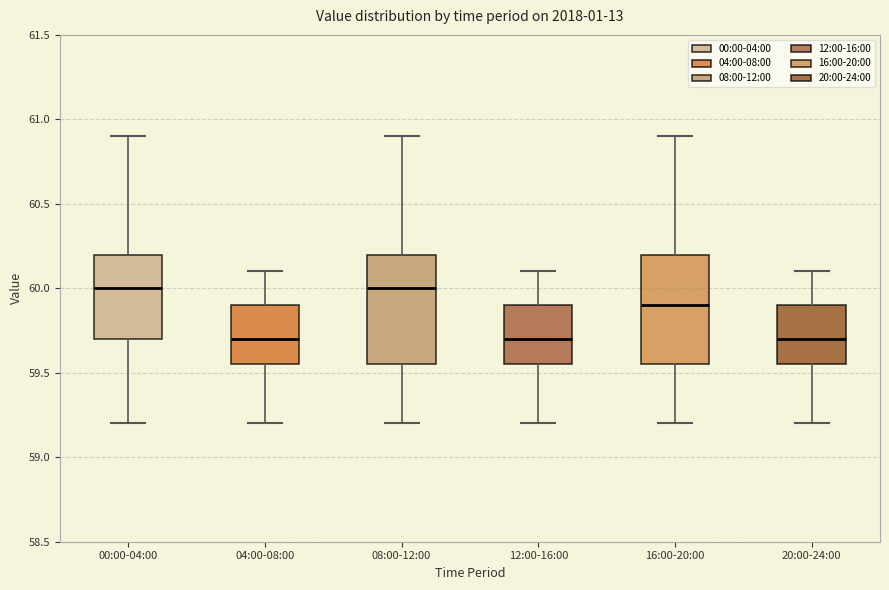

Reading left to right, read every box against the y-axis: the position of its median line, the range the box covers, and the ends of its whiskers. The values are not printed on the chart, so give them approximately, as read against the axis.

00:00-04:00: median 60.00, box 59.70 to 60.20, whiskers 59.20 to 60.90
04:00-08:00: median 59.70, box 59.55 to 59.90, whiskers 59.20 to 60.10
08:00-12:00: median 60.00, box 59.55 to 60.20, whiskers 59.20 to 60.90
12:00-16:00: median 59.70, box 59.55 to 59.90, whiskers 59.20 to 60.10
16:00-20:00: median 59.90, box 59.55 to 60.20, whiskers 59.20 to 60.90
20:00-24:00: median 59.70, box 59.55 to 59.90, whiskers 59.20 to 60.10